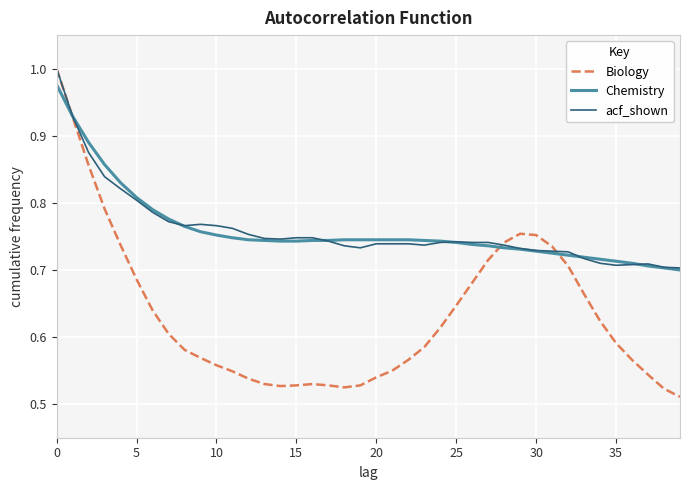

Which series has the widest spread of values?

Biology